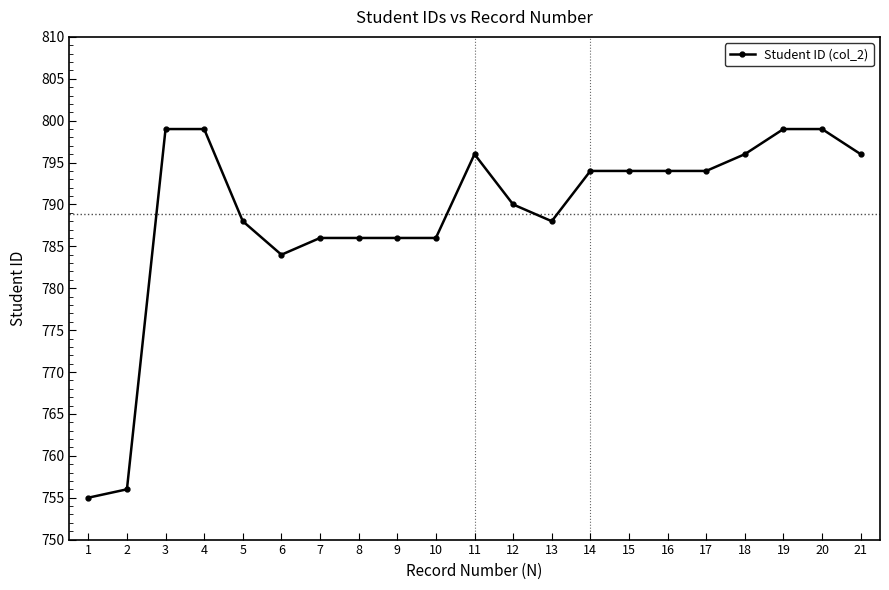

Reading left to right, extract all data points from this chart.

755	756	799	799	788	784	786	786	786	786	796	790	788	794	794	794	794	796	799	799	796